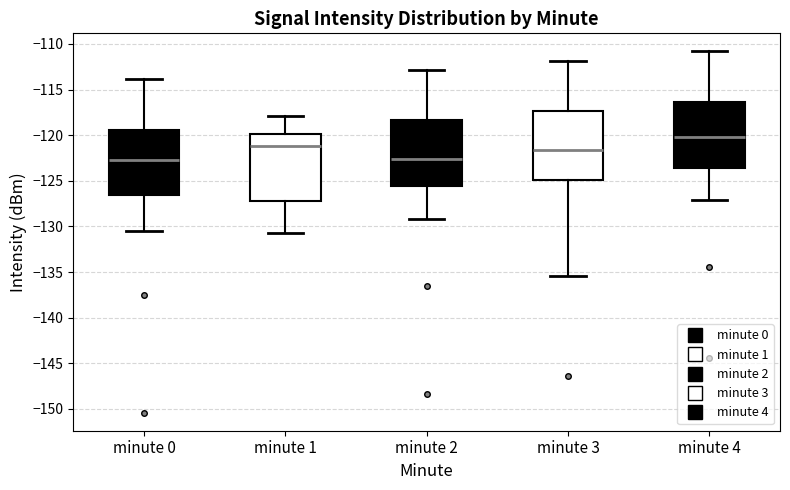

Where does the lower whisker of the box for minute 0 end on the y-axis? The values are not printed on the chart, so give them approximately, as read against the axis.

-130.5